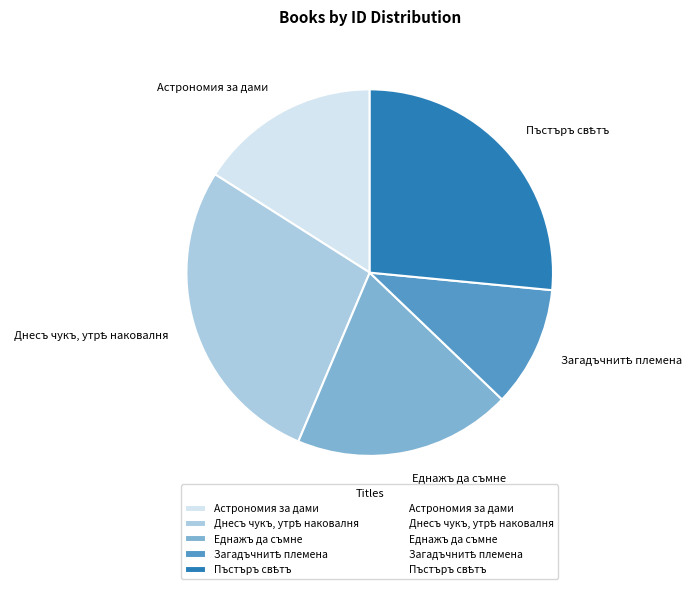

Is it true that Астрономия за дами is 5% of the pie?

False